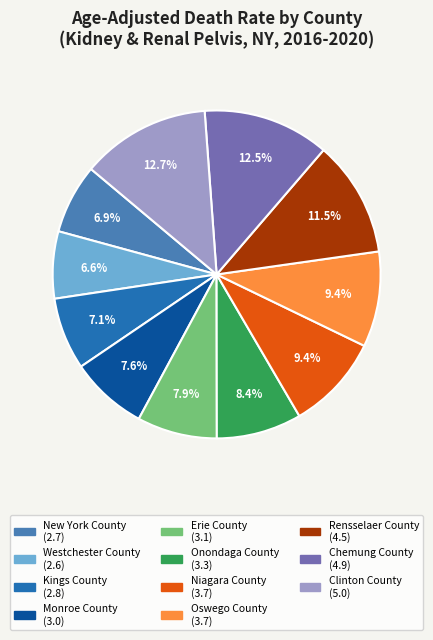

Count the number of slices in the pie.

11